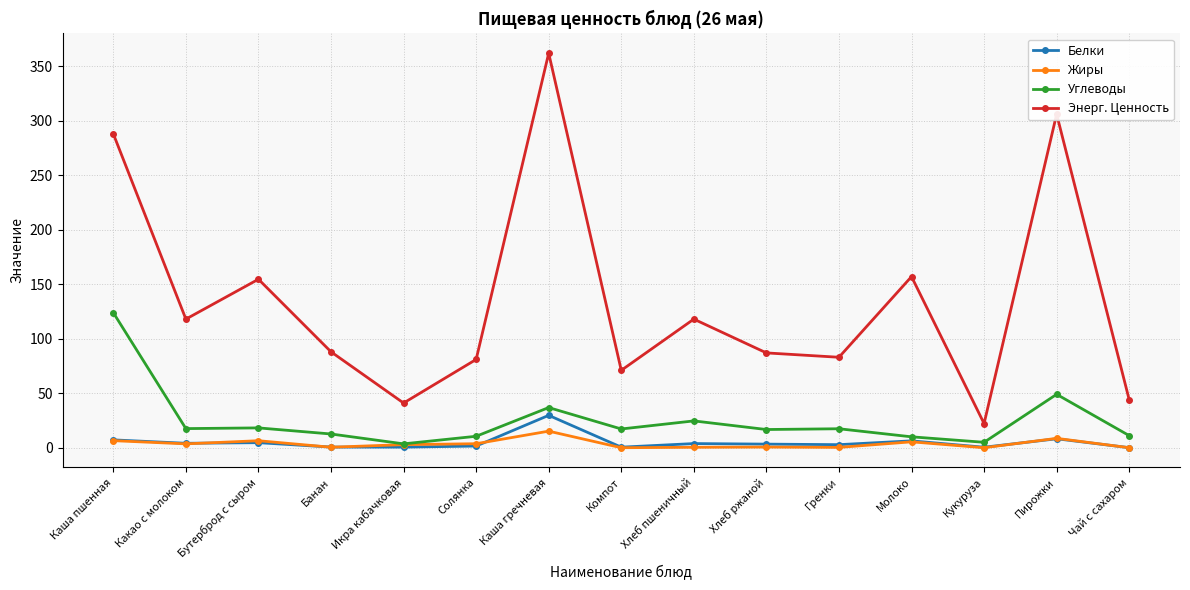

True or false: Белки has a value of 0.1 at Чай с сахаром.

True